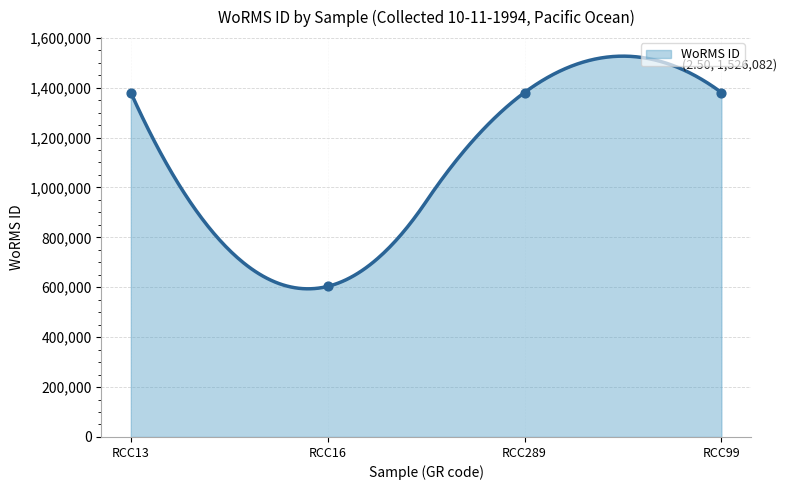

What is the ratio of the value at RCC99 to the value at RCC289?

1.0